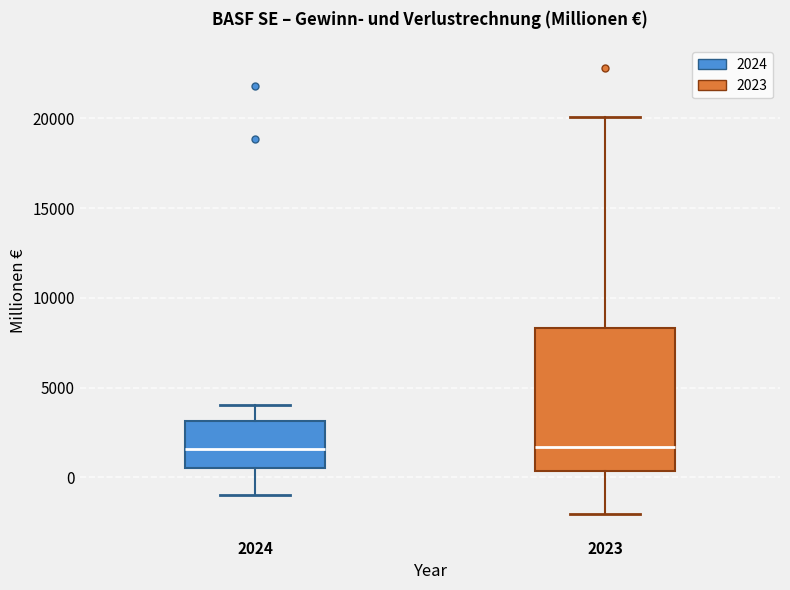

Reading left to right, transcribe this box plot: for each box, give where its median line is, the range the box spans, and where its two whiskers end, as read against the y-axis. The values are not printed on the chart, so give them approximately, as read against the axis.

2024: median 1500, box 500 to 3000, whiskers -1000 to 4000
2023: median 1500, box 500 to 8500, whiskers -2000 to 20000